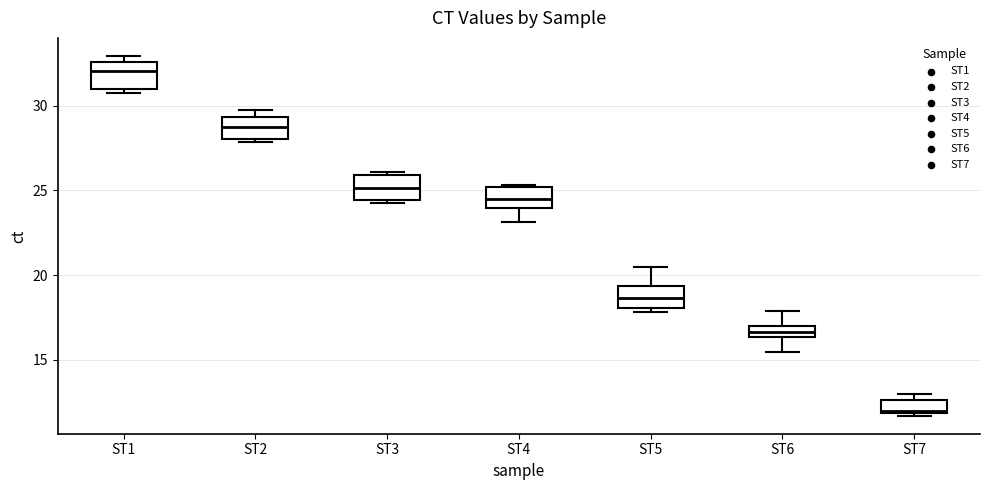

Where does the lower whisker of the box for ST6 end on the y-axis? The values are not printed on the chart, so give them approximately, as read against the axis.

15.5